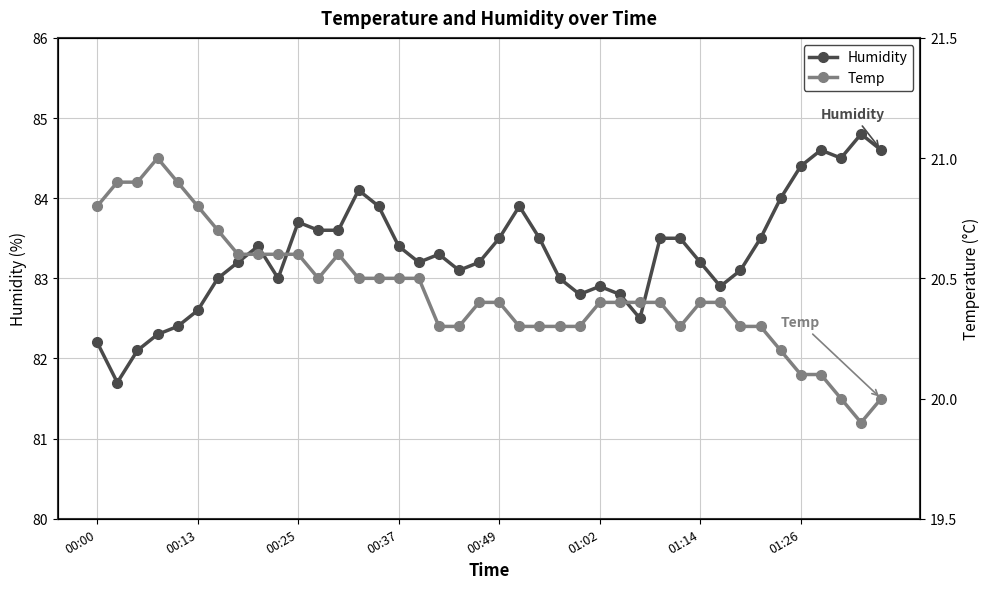

True or false: Humidity has a value of 28.1 at 12.

False